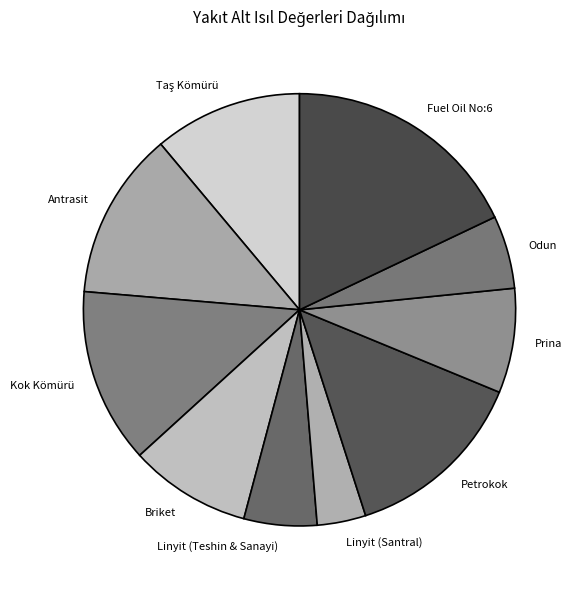

Is there a majority slice in this chart?

No